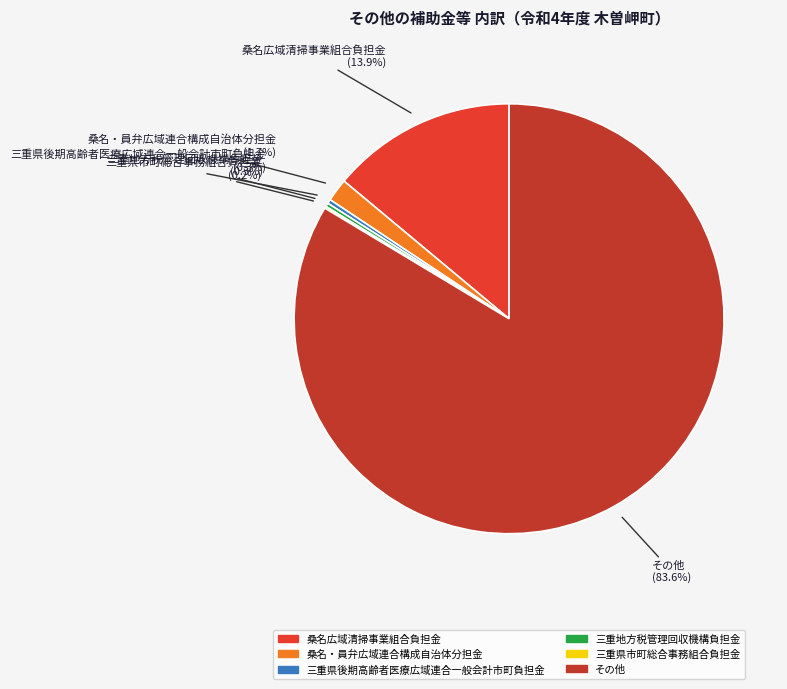

What is the largest slice in the pie chart?

その他